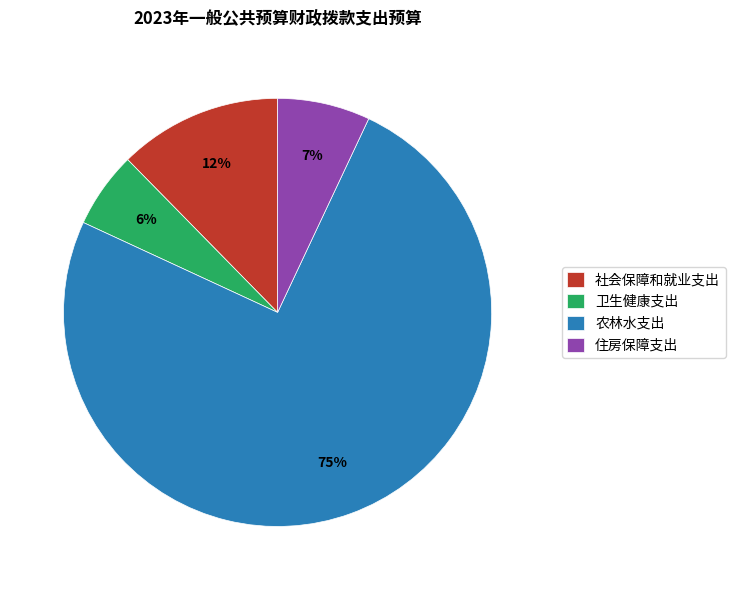

Which category has the biggest portion of the pie?

农林水支出